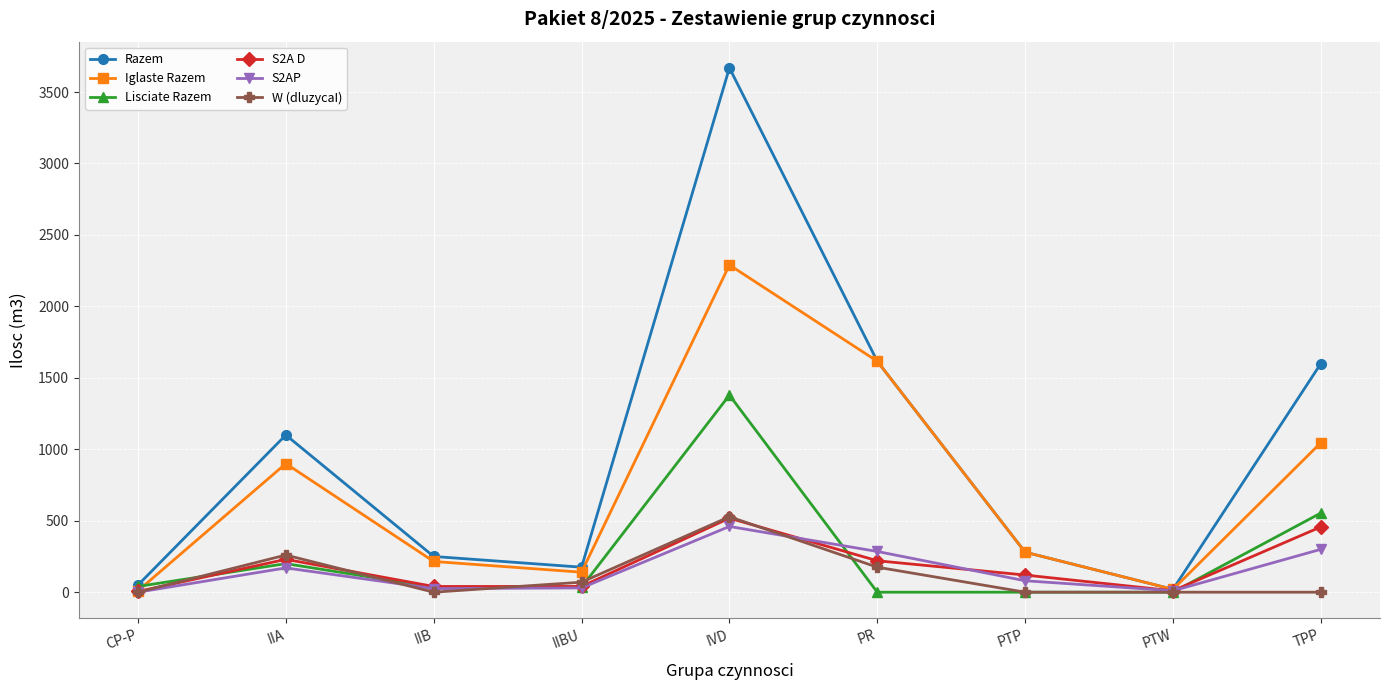

Which series changed the most between IIA and PR?

Iglaste Razem